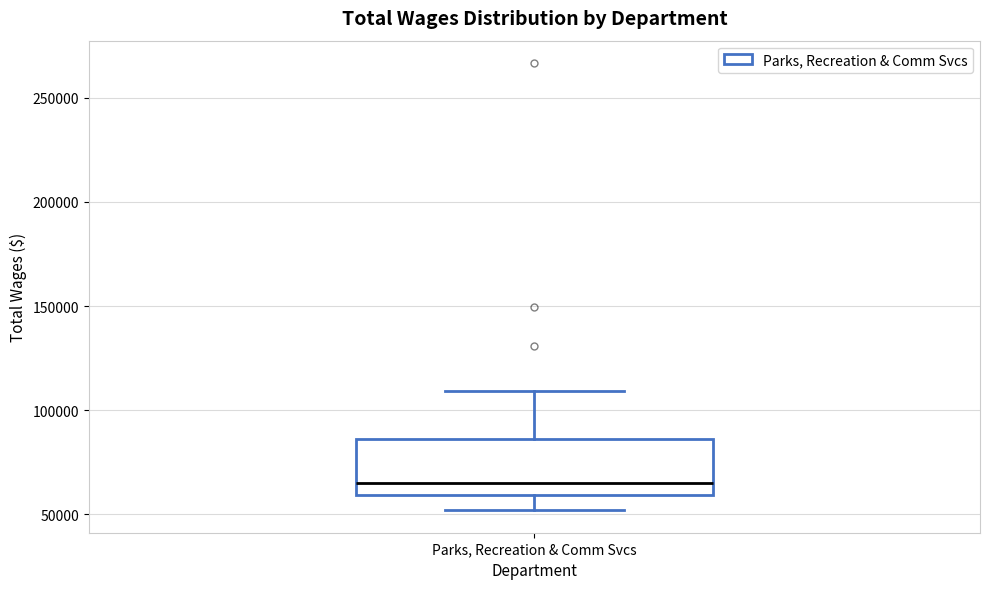

Where is the lower edge of the box for Parks, Recreation & Comm Svcs on the y-axis? The values are not printed on the chart, so give them approximately, as read against the axis.

60000